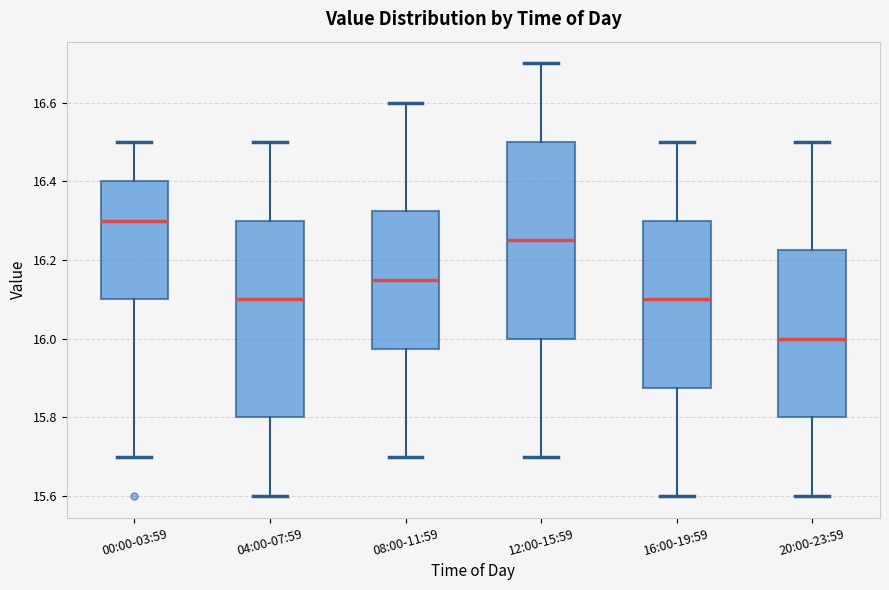

Reading left to right, transcribe this box plot: for each box, give where its median line is, the range the box spans, and where its two whiskers end, as read against the y-axis. The values are not printed on the chart, so give them approximately, as read against the axis.

00:00-03:59: median 16.30, box 16.10 to 16.40, whiskers 15.70 to 16.50
04:00-07:59: median 16.10, box 15.80 to 16.30, whiskers 15.60 to 16.50
08:00-11:59: median 16.16, box 15.98 to 16.32, whiskers 15.70 to 16.60
12:00-15:59: median 16.26, box 16.00 to 16.50, whiskers 15.70 to 16.70
16:00-19:59: median 16.10, box 15.88 to 16.30, whiskers 15.60 to 16.50
20:00-23:59: median 16.00, box 15.80 to 16.22, whiskers 15.60 to 16.50